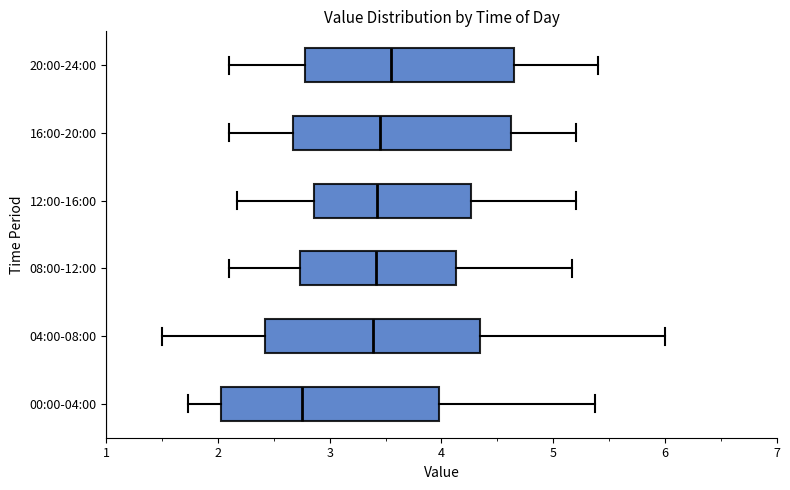

Where does the left whisker of the box for 04:00-08:00 end on the x-axis? The values are not printed on the chart, so give them approximately, as read against the axis.

1.5